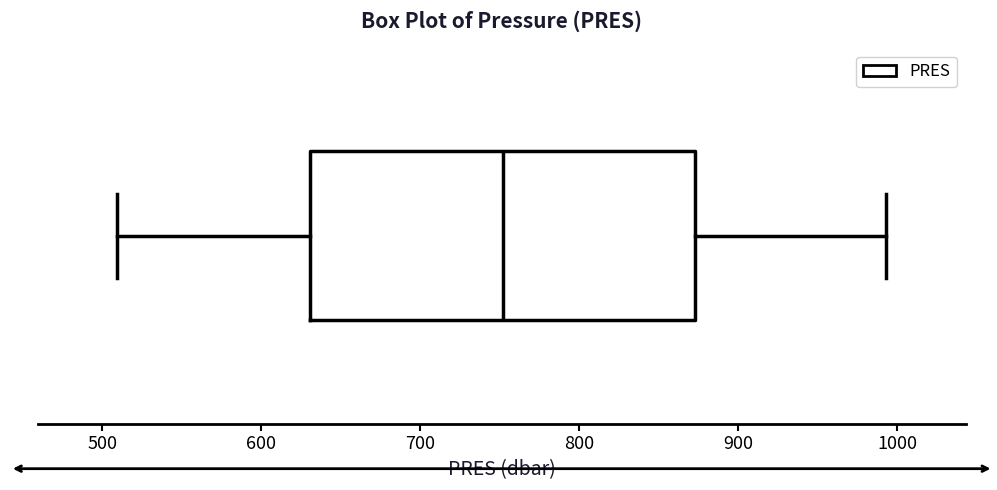

Read this box plot against the x-axis: the position of the median line, the range covered by the box, and the ends of both whiskers. The values are not printed on the chart, so give them approximately, as read against the axis.

median 750, box 630 to 870, whiskers 510 to 990